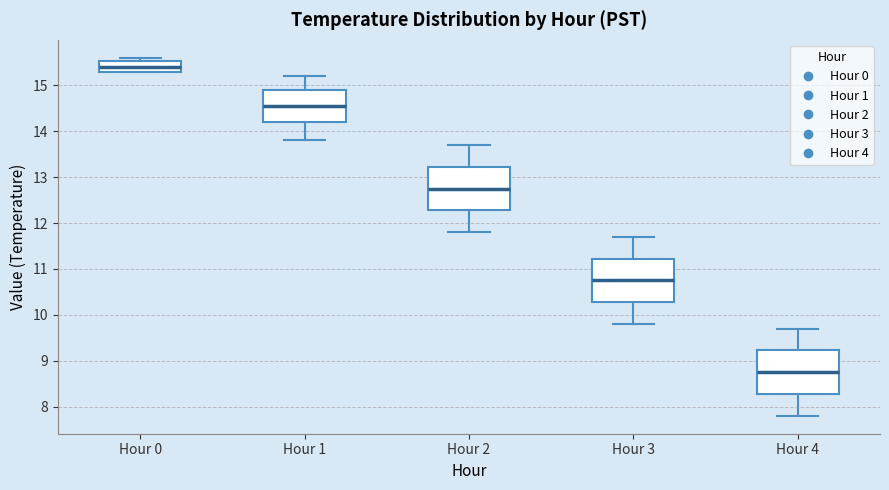

Reading left to right, read every box against the y-axis: the position of its median line, the range the box covers, and the ends of its whiskers. The values are not printed on the chart, so give them approximately, as read against the axis.

Hour 0: median 15.4, box 15.3 to 15.5, whiskers 15.3 to 15.6
Hour 1: median 14.6, box 14.2 to 14.9, whiskers 13.8 to 15.2
Hour 2: median 12.8, box 12.3 to 13.2, whiskers 11.8 to 13.7
Hour 3: median 10.8, box 10.3 to 11.2, whiskers 9.8 to 11.7
Hour 4: median 8.8, box 8.3 to 9.2, whiskers 7.8 to 9.7